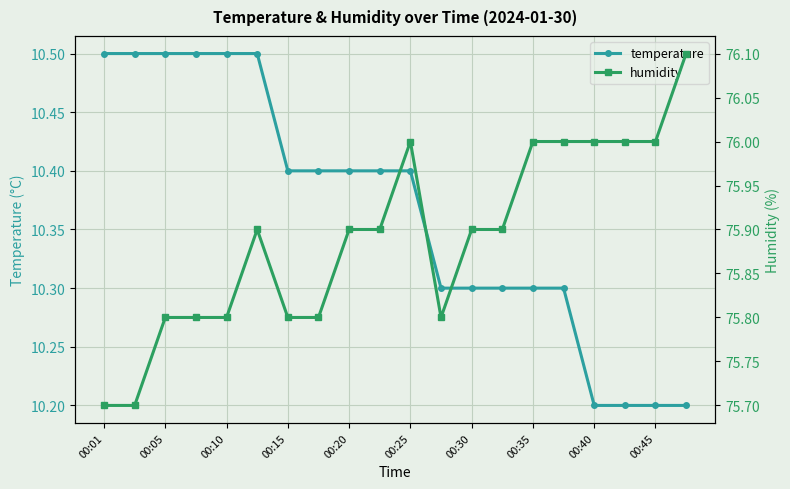

True or false: humidity and temperature intersect in this chart.

False